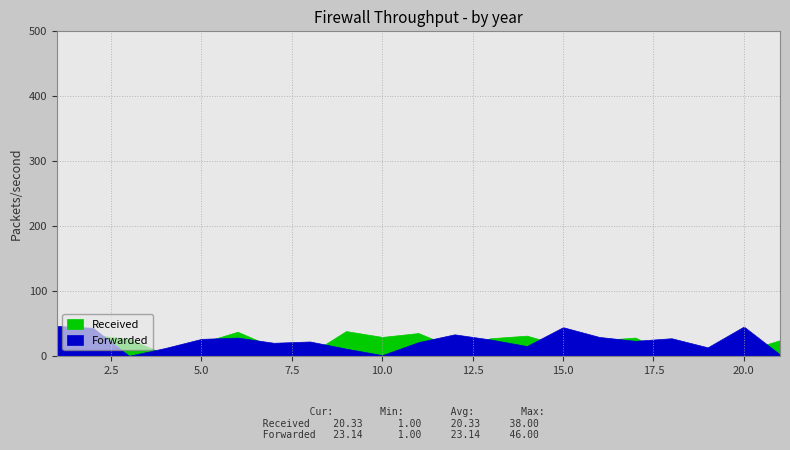

What is the total value across all series at 8?

25